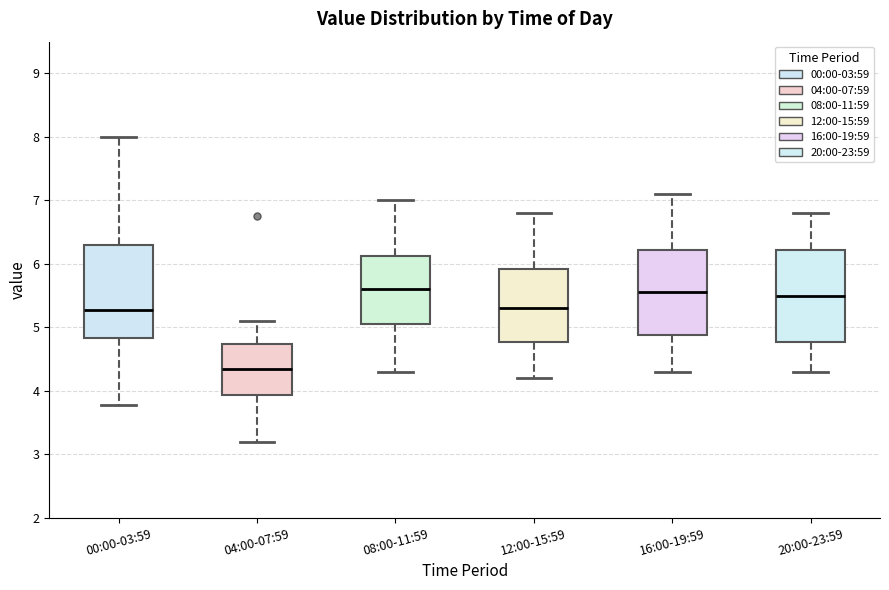

Where is the lower edge of the box for 12:00-15:59 on the y-axis? The values are not printed on the chart, so give them approximately, as read against the axis.

4.8